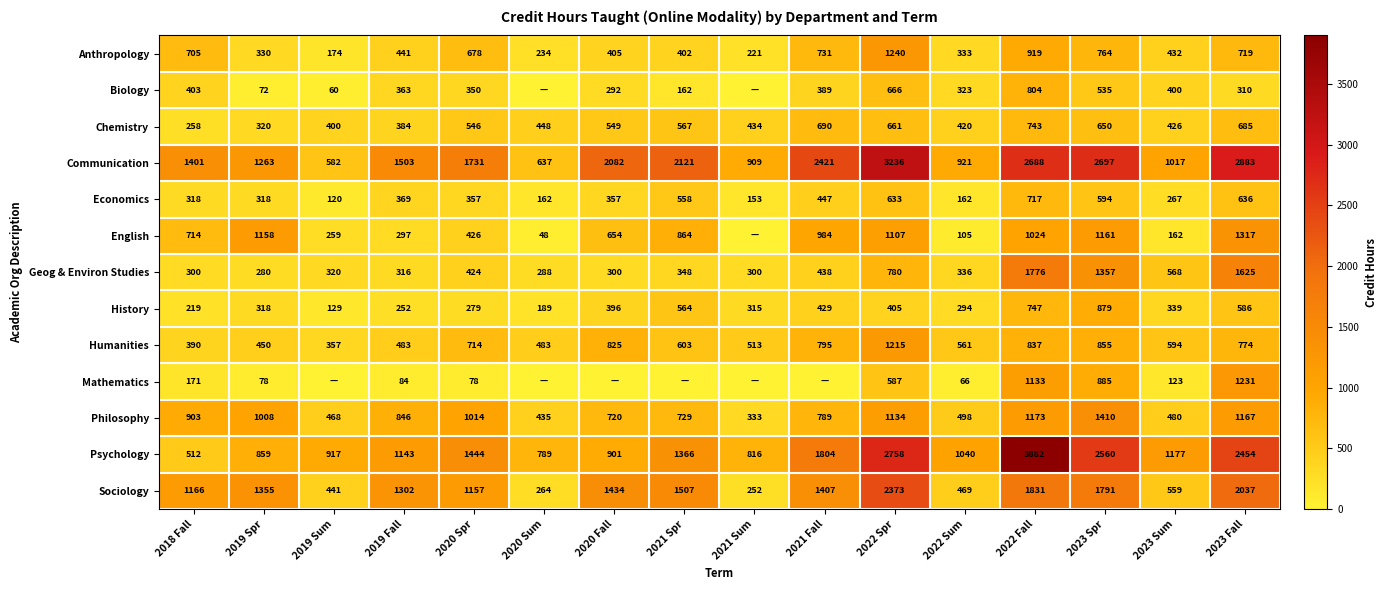

Which has a higher value, 2022 Sum or 2022 Fall?

2022 Fall